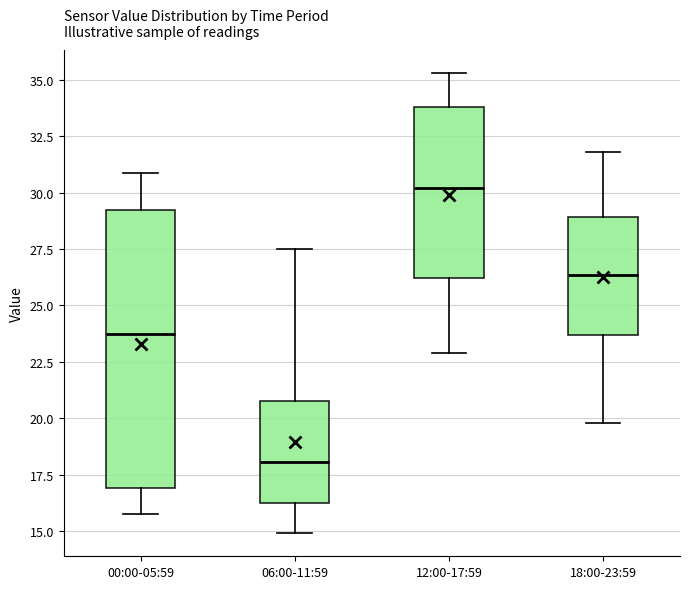

Reading left to right, transcribe this box plot: for each box, give where its median line is, the range the box spans, and where its two whiskers end, as read against the y-axis. The values are not printed on the chart, so give them approximately, as read against the axis.

00:00-05:59: median 23.5, box 17.0 to 29.0, whiskers 16.0 to 31.0
06:00-11:59: median 18.0, box 16.5 to 21.0, whiskers 15.0 to 27.5
12:00-17:59: median 30.0, box 26.0 to 34.0, whiskers 23.0 to 35.5
18:00-23:59: median 26.5, box 23.5 to 29.0, whiskers 20.0 to 32.0